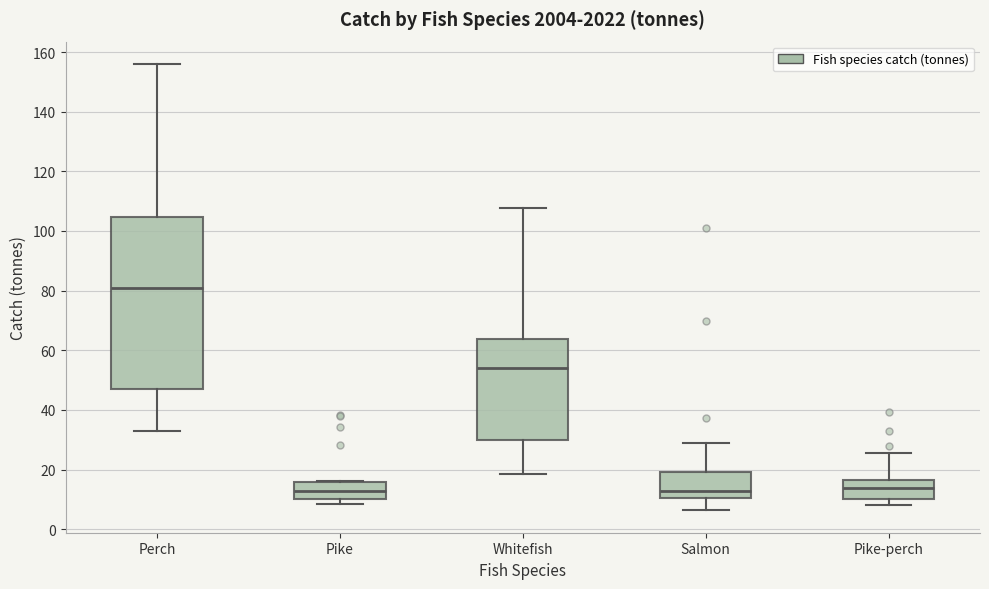

Where is the upper edge of the box for Whitefish on the y-axis? The values are not printed on the chart, so give them approximately, as read against the axis.

64